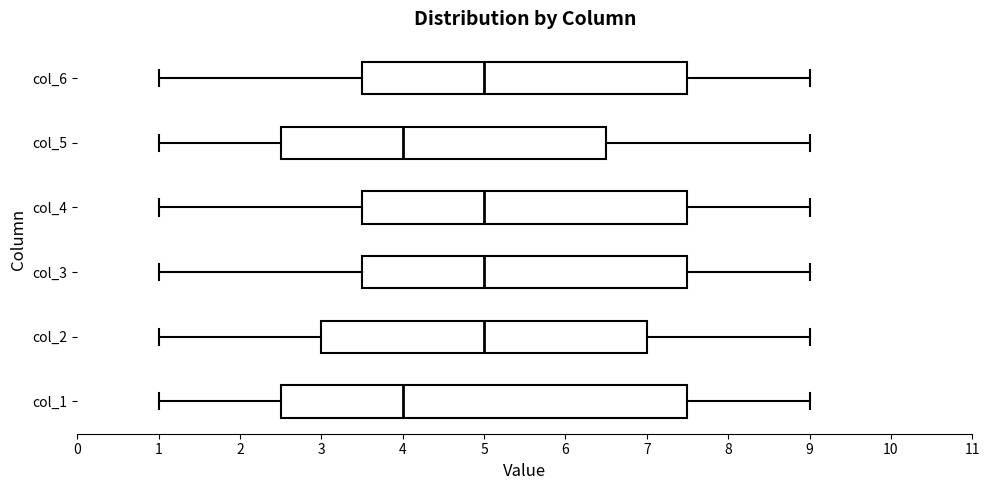

Reading bottom to top, read every box against the x-axis: the position of its median line, the range the box covers, and the ends of its whiskers. The values are not printed on the chart, so give them approximately, as read against the axis.

col_1: median 4.0, box 2.5 to 7.5, whiskers 1.0 to 9.0
col_2: median 5.0, box 3.0 to 7.0, whiskers 1.0 to 9.0
col_3: median 5.0, box 3.5 to 7.5, whiskers 1.0 to 9.0
col_4: median 5.0, box 3.5 to 7.5, whiskers 1.0 to 9.0
col_5: median 4.0, box 2.5 to 6.5, whiskers 1.0 to 9.0
col_6: median 5.0, box 3.5 to 7.5, whiskers 1.0 to 9.0